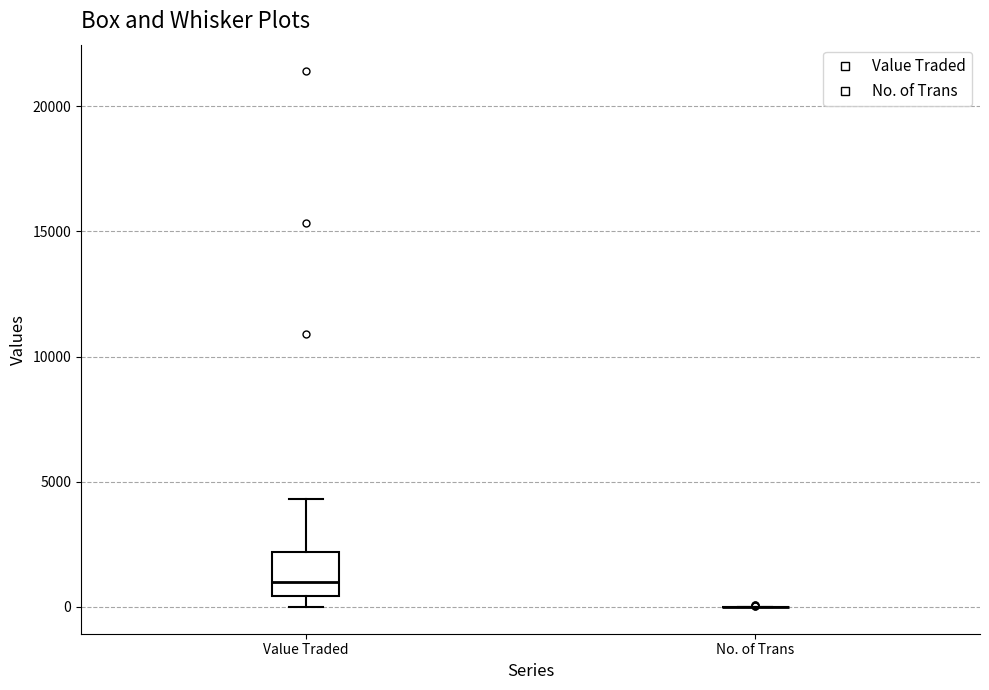

Which box is the tallest, from its lower edge to its upper edge?

Value Traded